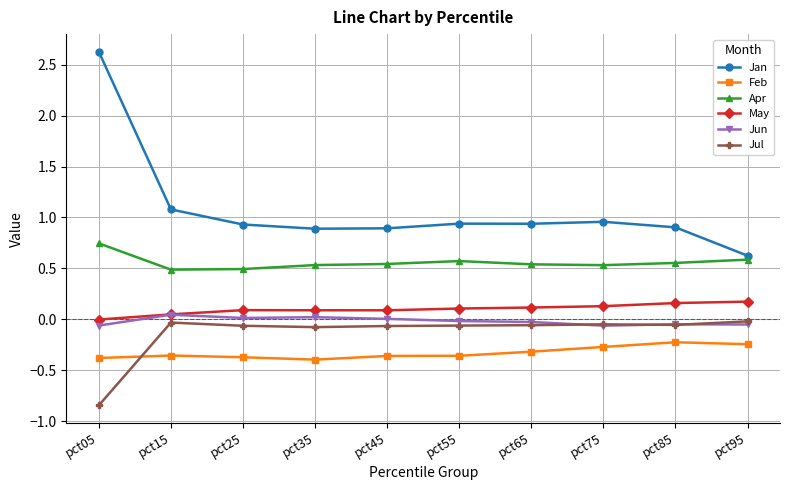

True or false: Feb and Apr intersect in this chart.

False